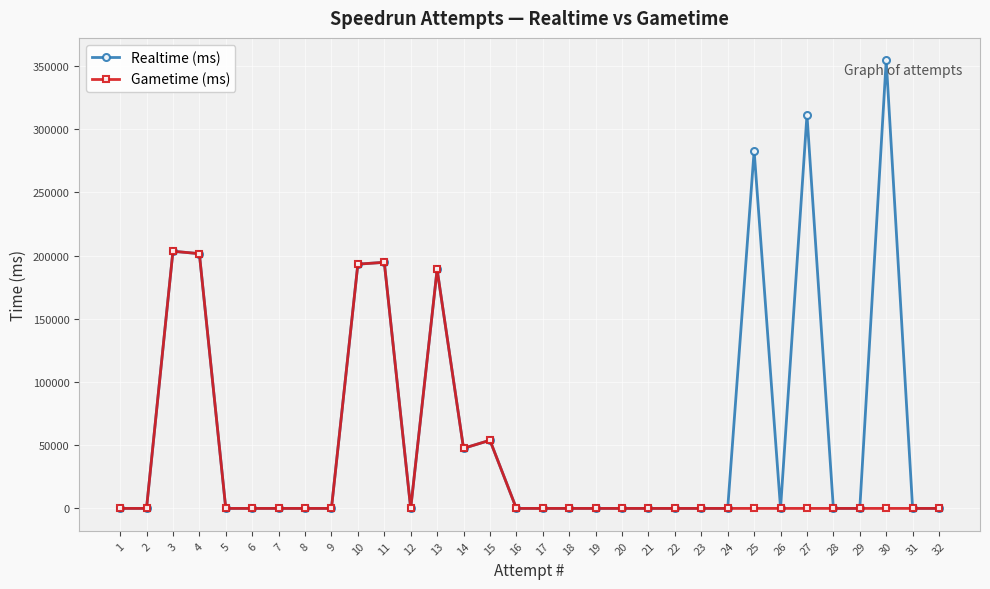

True or false: Gametime (ms) has more than 1 interior local peaks.

True